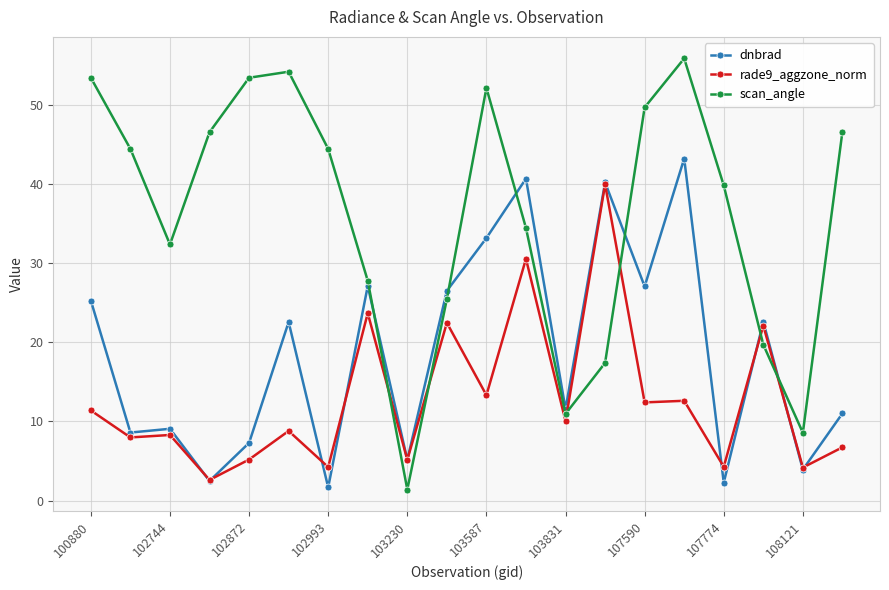

Does the chart display data point markers on the line(s)?

Yes